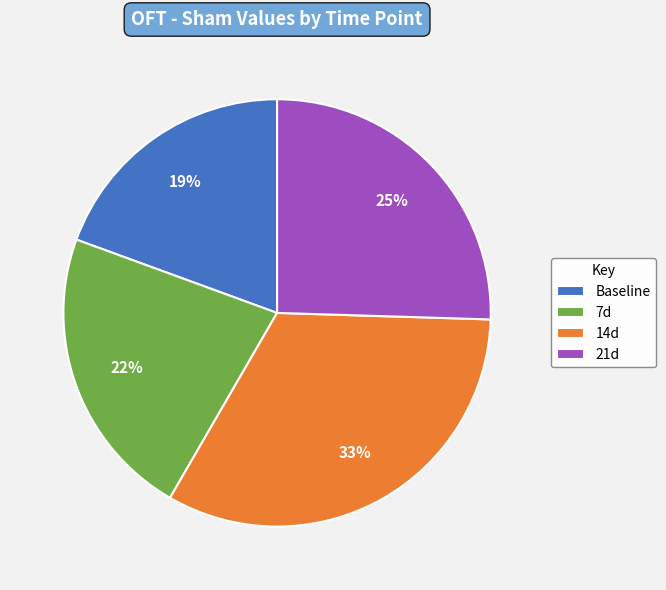

Does 14d account for over 50% of the chart?

No